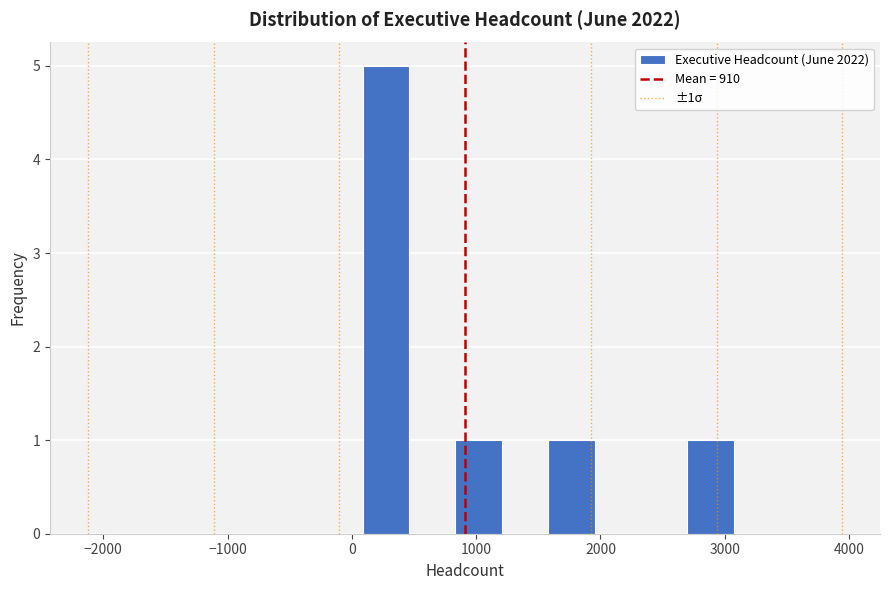

Around what value on the x-axis is the tallest bar? Give the approximate position of its centre, as read against the axis.

300